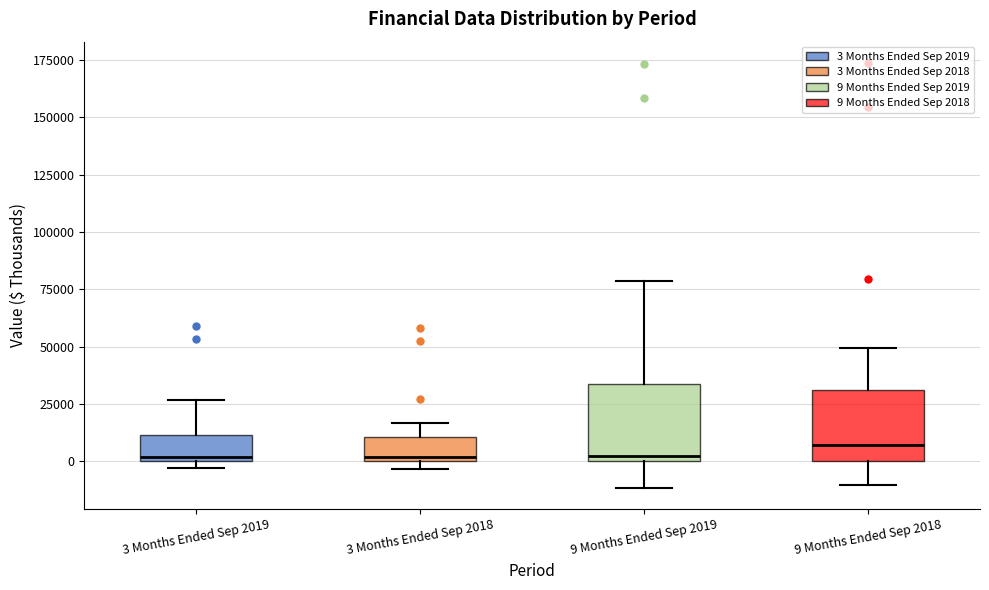

Reading left to right, transcribe this box plot: for each box, give where its median line is, the range the box spans, and where its two whiskers end, as read against the y-axis. The values are not printed on the chart, so give them approximately, as read against the axis.

3 Months Ended Sep 2019: median 0 (just above the box's lower edge), box 0 to 10000, whiskers -5000 to 25000
3 Months Ended Sep 2018: median 0 (just above the box's lower edge), box 0 to 10000, whiskers -5000 to 15000
9 Months Ended Sep 2019: median 0 (just above the box's lower edge), box 0 to 35000, whiskers -10000 to 80000
9 Months Ended Sep 2018: median 5000, box 0 to 30000, whiskers -10000 to 50000